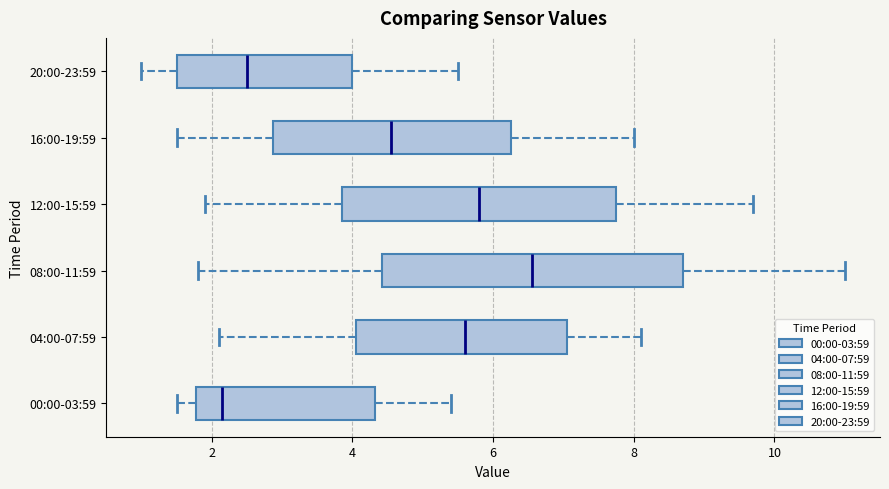

Reading bottom to top, read every box against the x-axis: the position of its median line, the range the box covers, and the ends of its whiskers. The values are not printed on the chart, so give them approximately, as read against the axis.

00:00-03:59: median 2.2, box 1.8 to 4.4, whiskers 1.6 to 5.4
04:00-07:59: median 5.6, box 4.0 to 7.0, whiskers 2.2 to 8.2
08:00-11:59: median 6.6, box 4.4 to 8.8, whiskers 1.8 to 11.0
12:00-15:59: median 5.8, box 3.8 to 7.8, whiskers 2.0 to 9.8
16:00-19:59: median 4.6, box 2.8 to 6.2, whiskers 1.6 to 8.0
20:00-23:59: median 2.6, box 1.6 to 4.0, whiskers 1.0 to 5.6